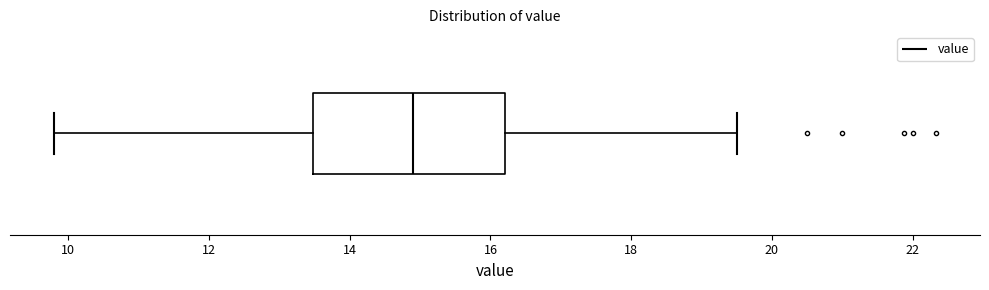

Transcribe this box plot: give where the median line is, the range the box spans, and where the two whiskers end, as read against the x-axis. The values are not printed on the chart, so give them approximately, as read against the axis.

median 15.0, box 13.4 to 16.2, whiskers 9.8 to 19.6